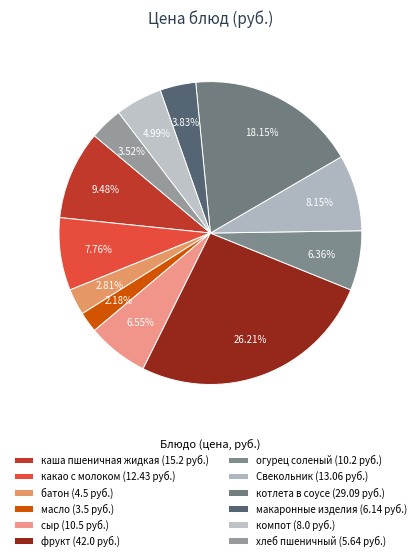

Count the number of slices in the pie.

12